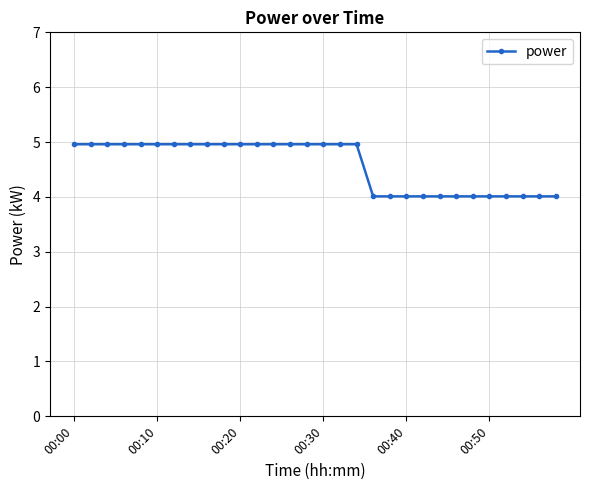

What is the value of the 30th point from the left?

4.0